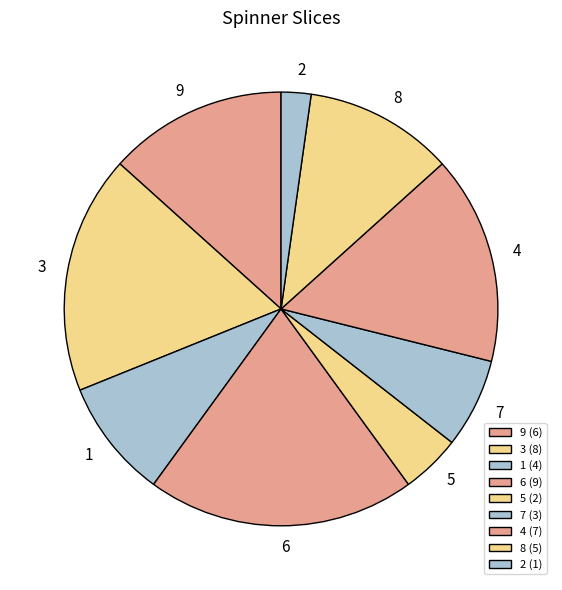

How many segments does this pie chart have?

9